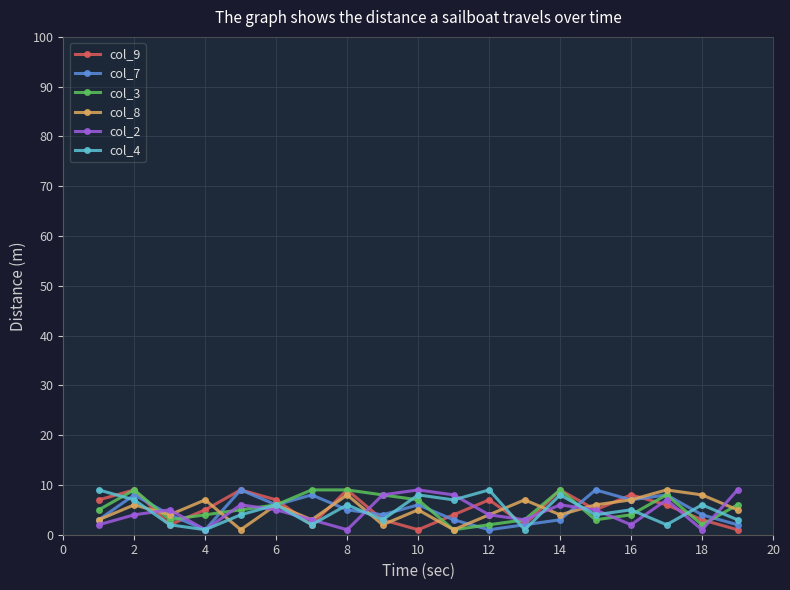

True or false: col_3 has more than 1 interior local peaks.

True